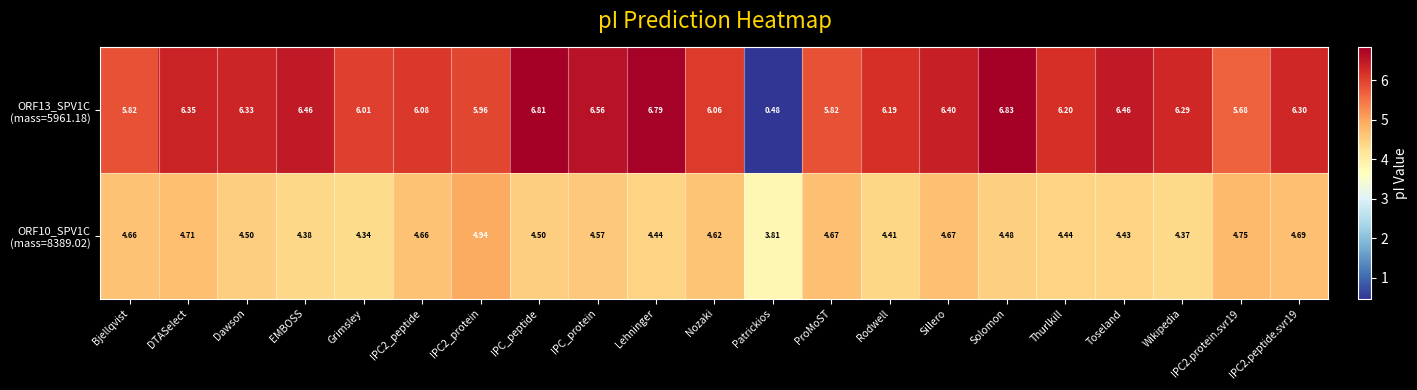

At which category does the chart reach its minimum across all series?

Patrickios